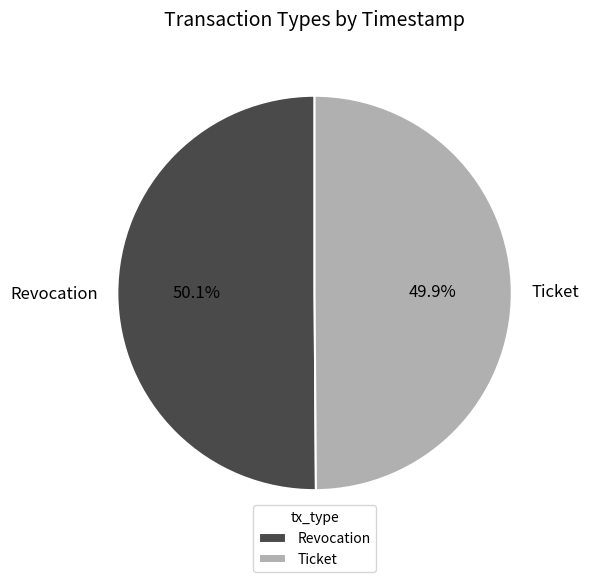

The Ticket slice represents 58% of the pie. True or false?

False